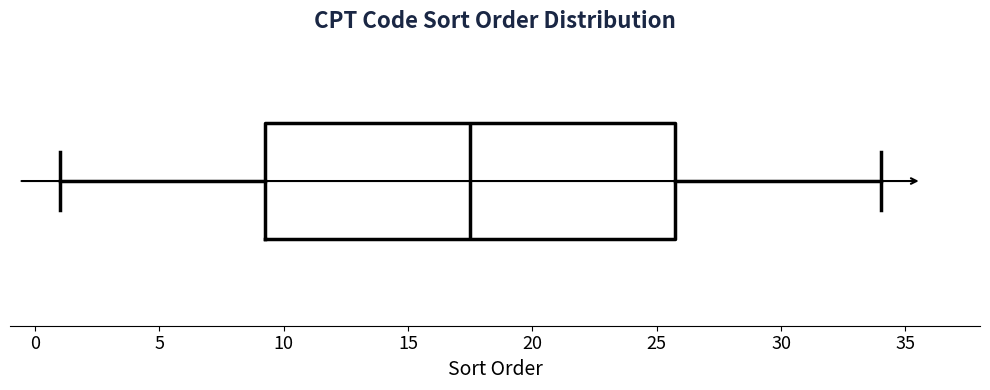

Transcribe this box plot: give where the median line is, the range the box spans, and where the two whiskers end, as read against the x-axis. The values are not printed on the chart, so give them approximately, as read against the axis.

median 17.5, box 9.5 to 26.0, whiskers 1.0 to 34.0